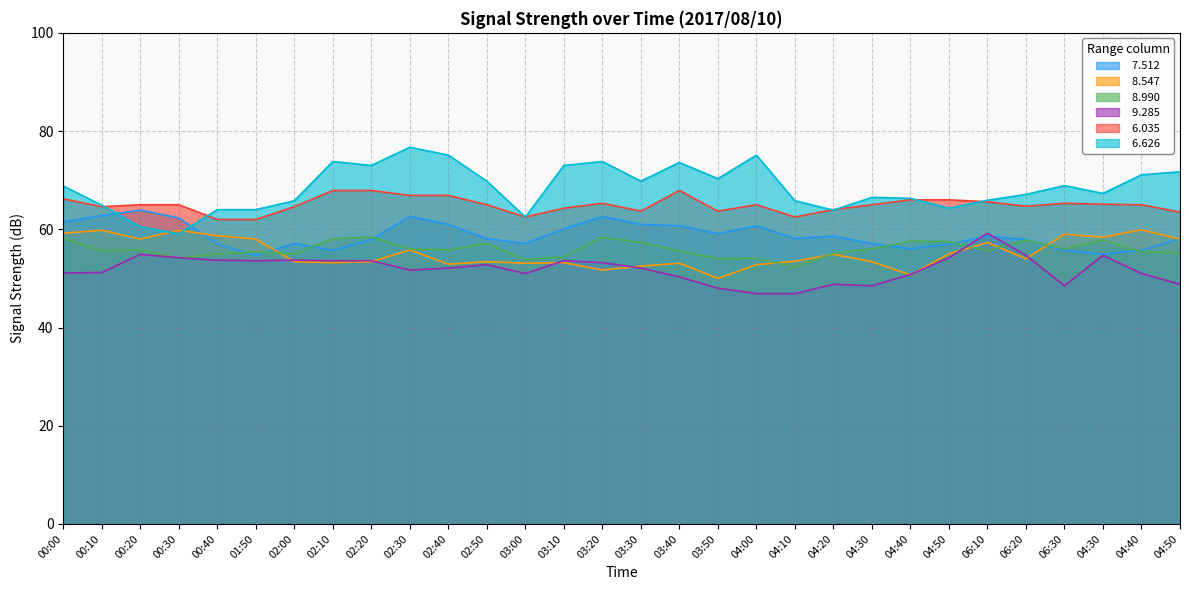

At which category does   8.547 reach its first local peak?

00:10